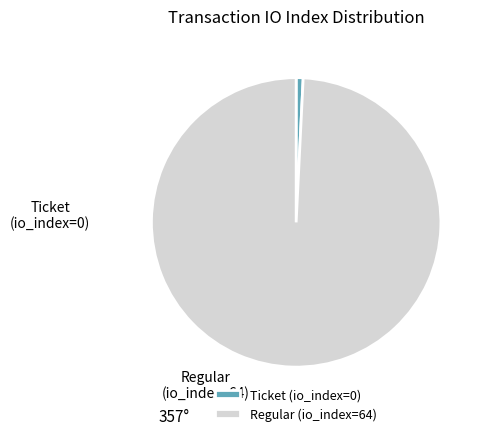

Is the sum of Regular (io_index=64) and Ticket (io_index=0) greater than half?

Yes